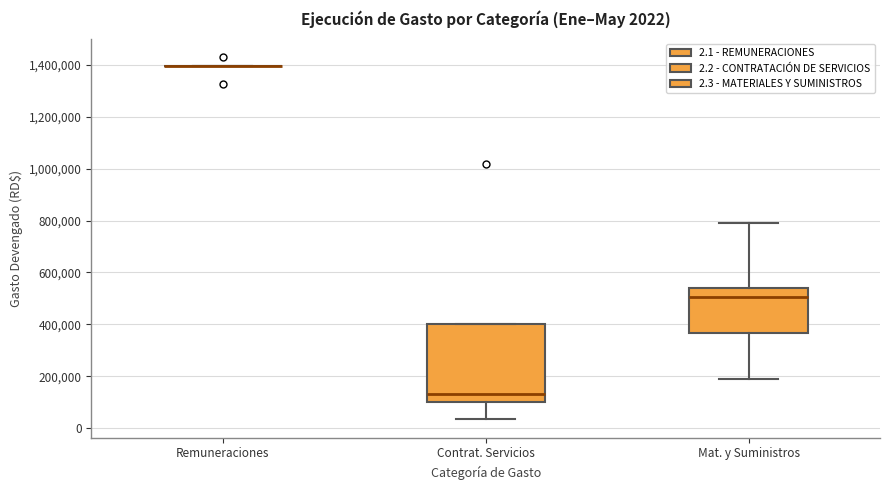

Which box is the tallest, from its lower edge to its upper edge?

Contrat. Servicios